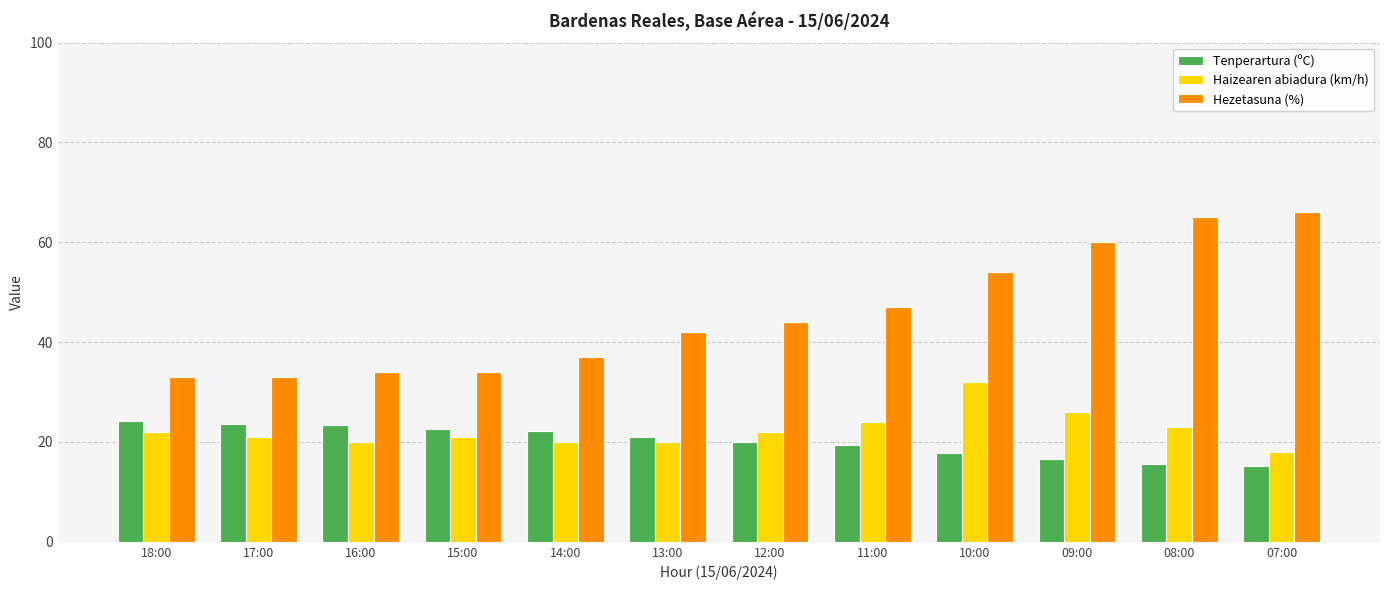

Rank the series by their maximum value, from lowest to highest.

Tenperartura (ºC), Haizearen abiadura (km/h), Hezetasuna (%)